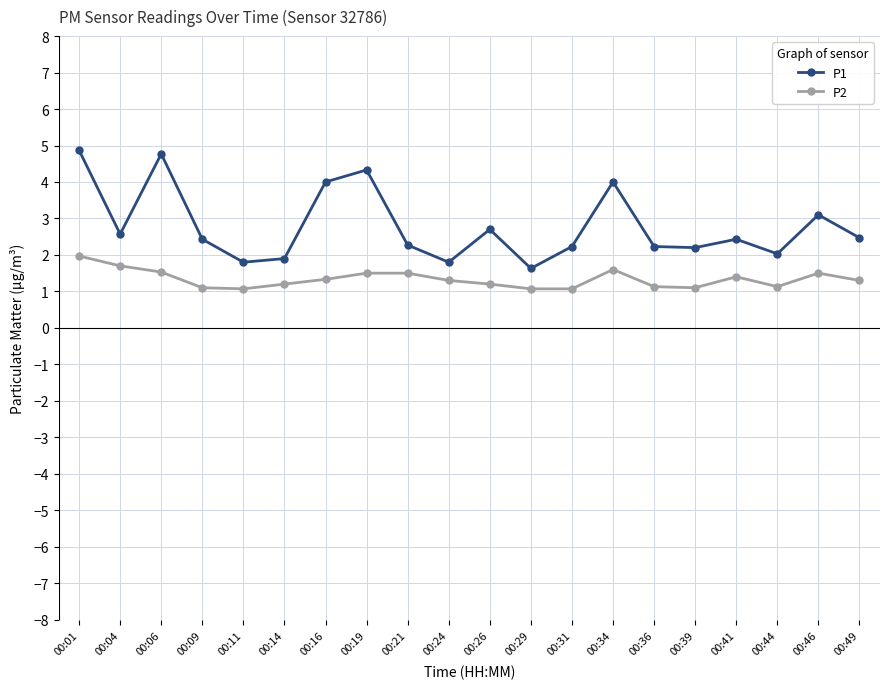

How many lines are shown in the chart?

2